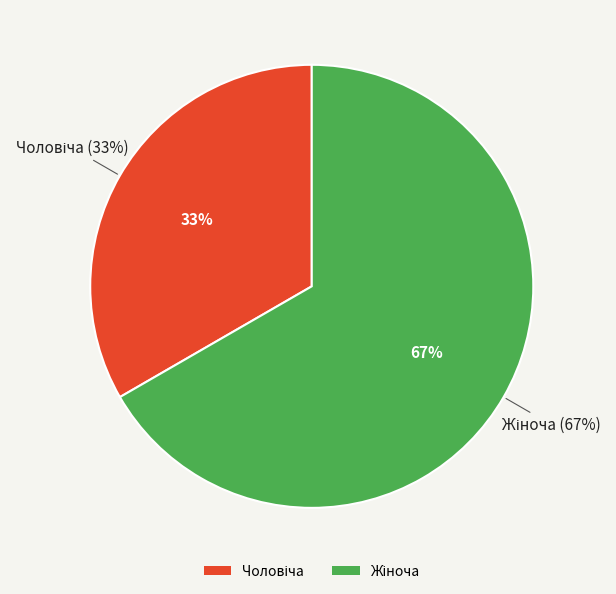

Which slice is the largest?

Жіноча